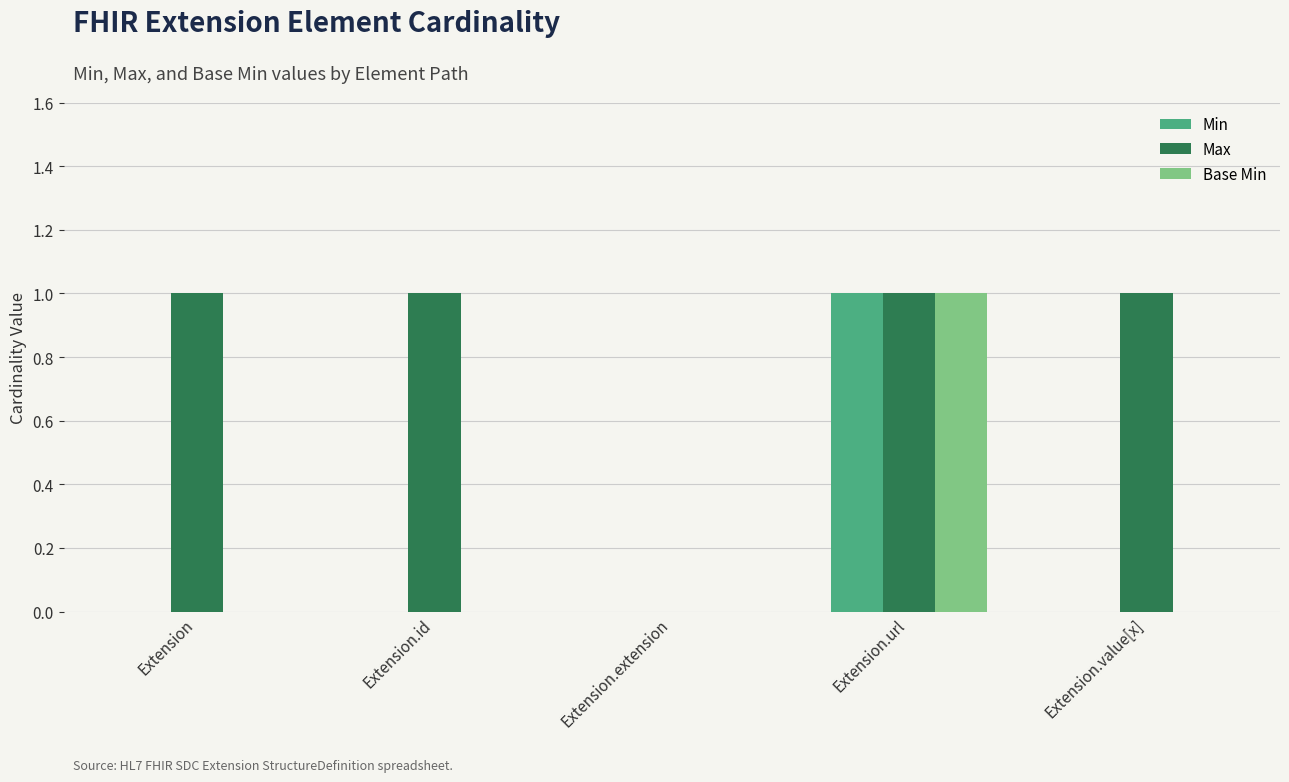

How many groups of bars are there?

5